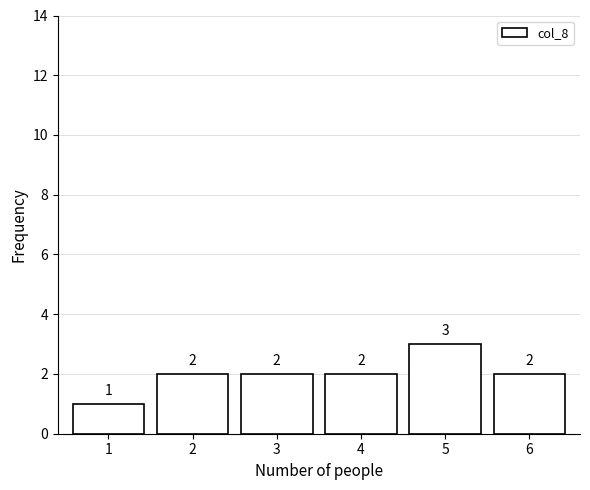

Reading left to right, transcribe all the data shown in this chart.

1=1	2=2	3=2	4=2	5=3	6=2